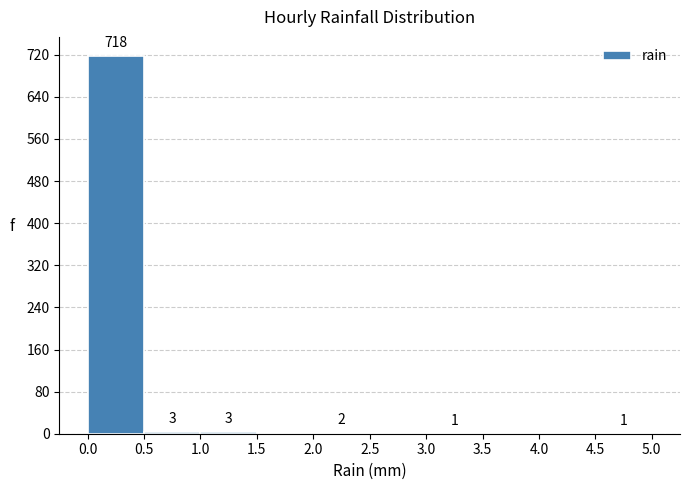

Which range on the x-axis has the tallest bar?

0.0 to 0.5